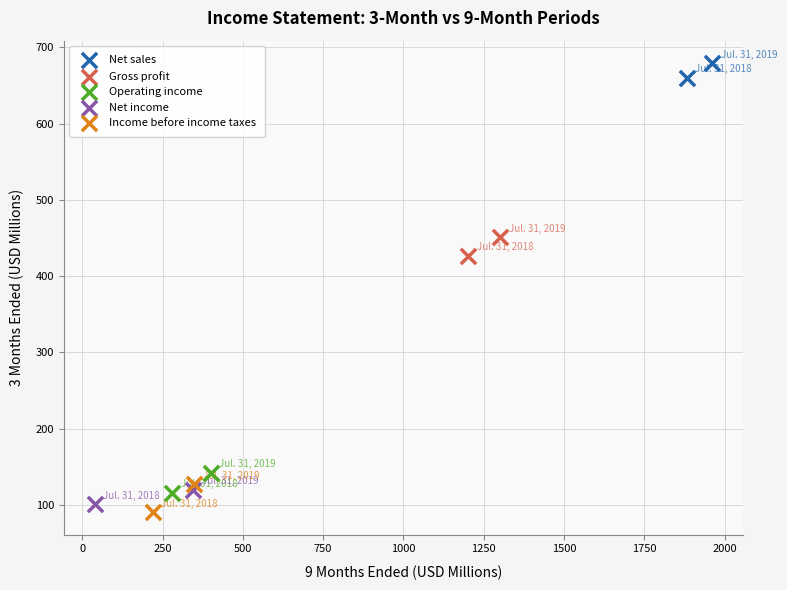

What are all the series names shown in the legend?

Net sales, Gross profit, Operating income, Net income, Income before income taxes